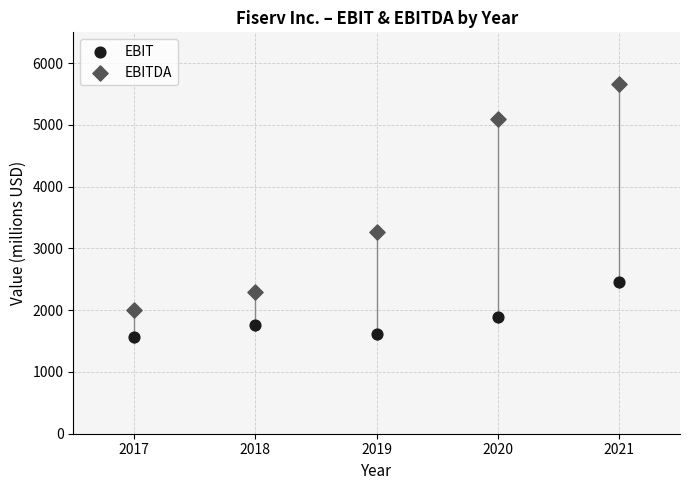

Which series reaches the maximum Y coordinate?

EBITDA